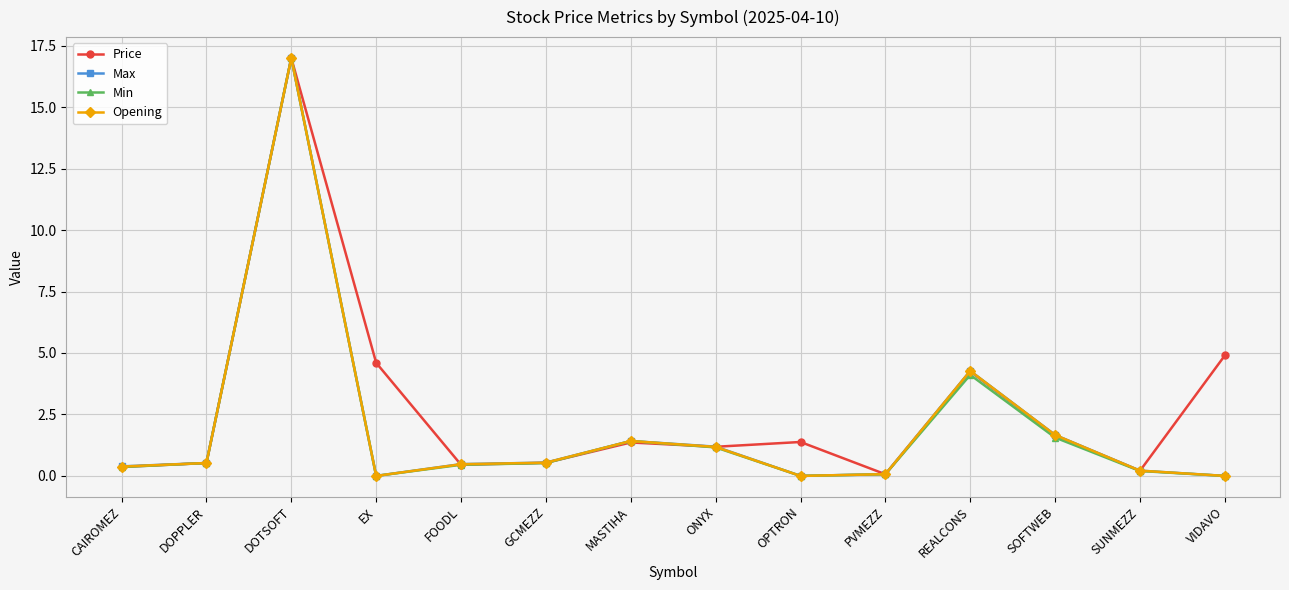

What position from the left is GCMEZZ?

6